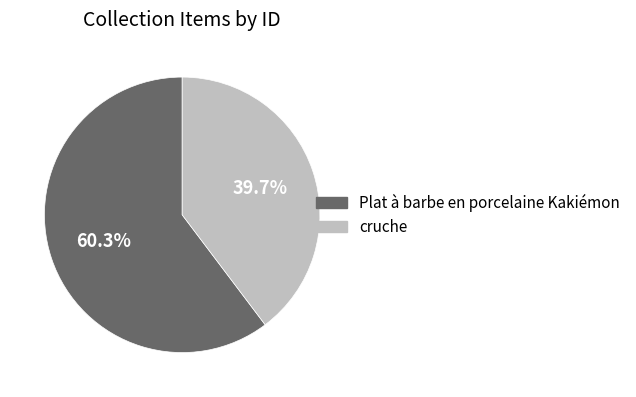

True or false: Plat à barbe en porcelaine Kakiémon accounts for 60% of the total.

True